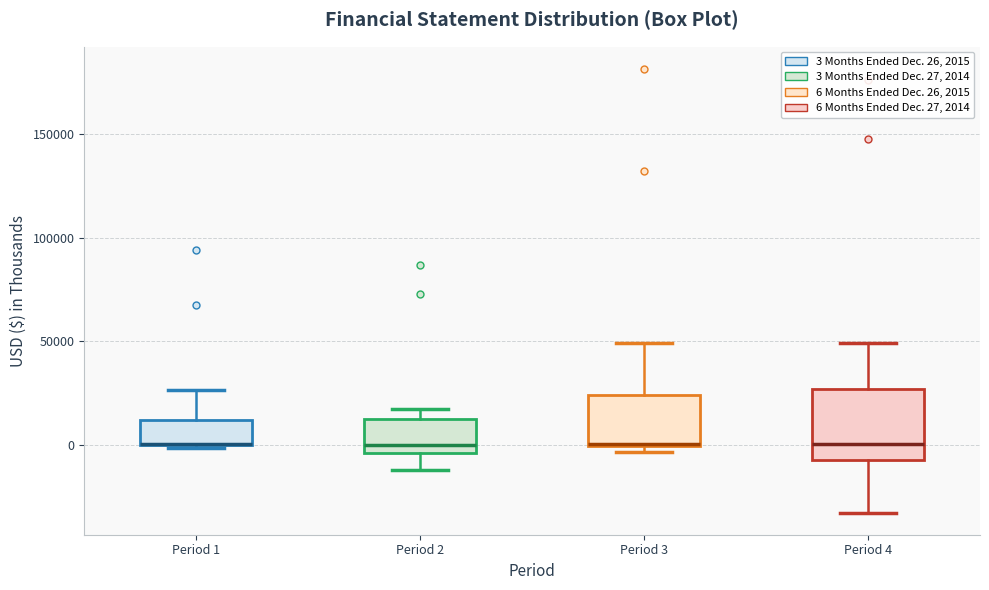

Reading left to right, transcribe this box plot: for each box, give where its median line is, the range the box spans, and where its two whiskers end, as read against the y-axis. The values are not printed on the chart, so give them approximately, as read against the axis.

Period 1: median 0 (drawn on the box's lower edge), box 0 to 10000, whiskers 0 to 25000
Period 2: median 0, box -5000 to 15000, whiskers -10000 to 20000
Period 3: median 0, box 0 to 25000, whiskers -5000 to 50000
Period 4: median 0, box -5000 to 25000, whiskers -35000 to 50000